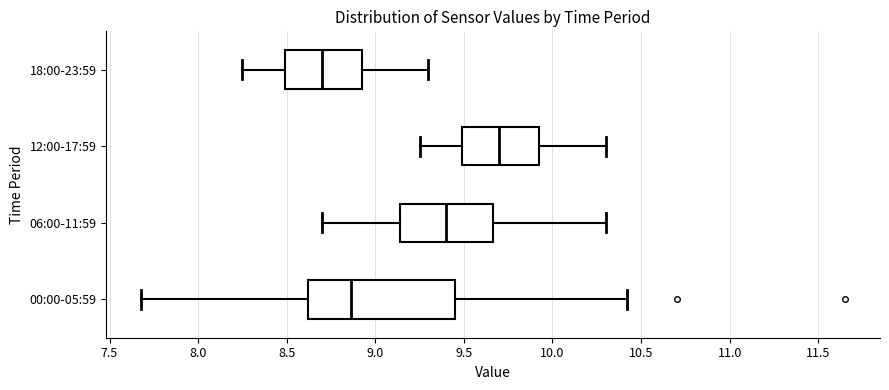

Where is the right edge of the box for 00:00-05:59 on the x-axis? The values are not printed on the chart, so give them approximately, as read against the axis.

9.45